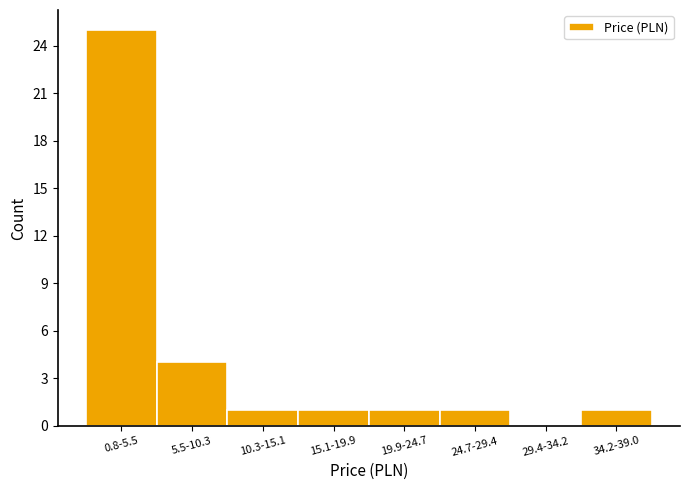

Reading right to left, transcribe all the data shown in this chart.

34.2-39.0=1	29.4-34.2=0	24.7-29.4=1	19.9-24.7=1	15.1-19.9=1	10.3-15.1=1	5.5-10.3=4	0.8-5.5=25